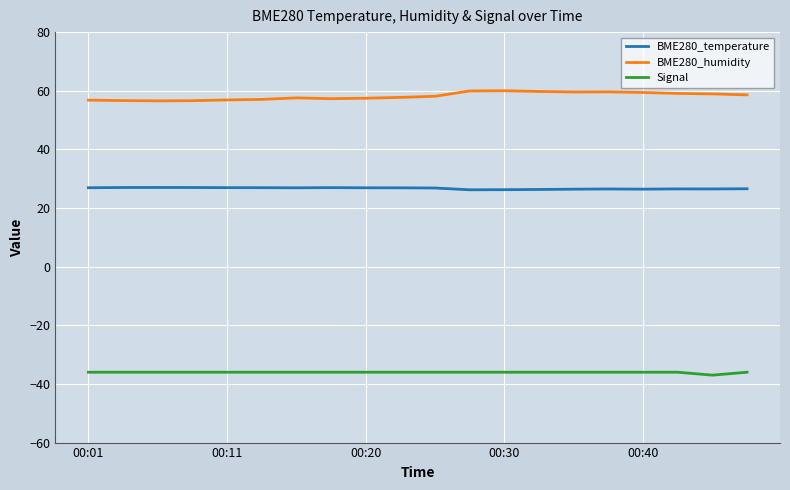

What is the smallest value displayed?

-37.0